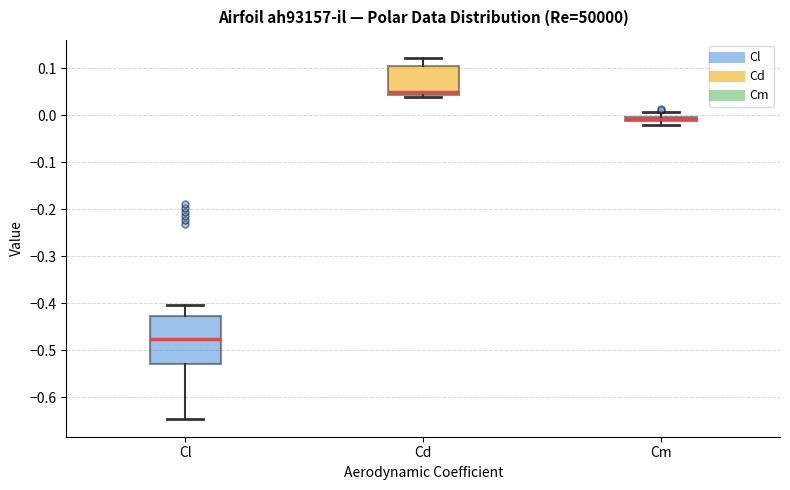

Comparing the boxes themselves (not the whiskers), which one is the tallest?

Cl